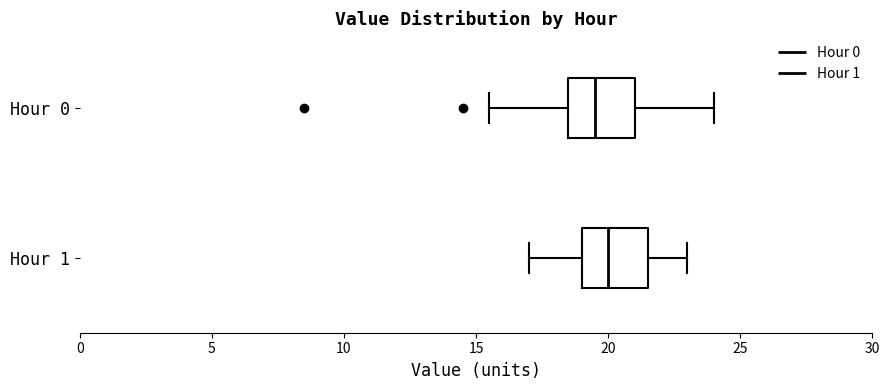

Reading bottom to top, read every box against the x-axis: the position of its median line, the range the box covers, and the ends of its whiskers. The values are not printed on the chart, so give them approximately, as read against the axis.

Hour 1: median 20.0, box 19.0 to 21.5, whiskers 17.0 to 23.0
Hour 0: median 19.5, box 18.5 to 21.0, whiskers 15.5 to 24.0